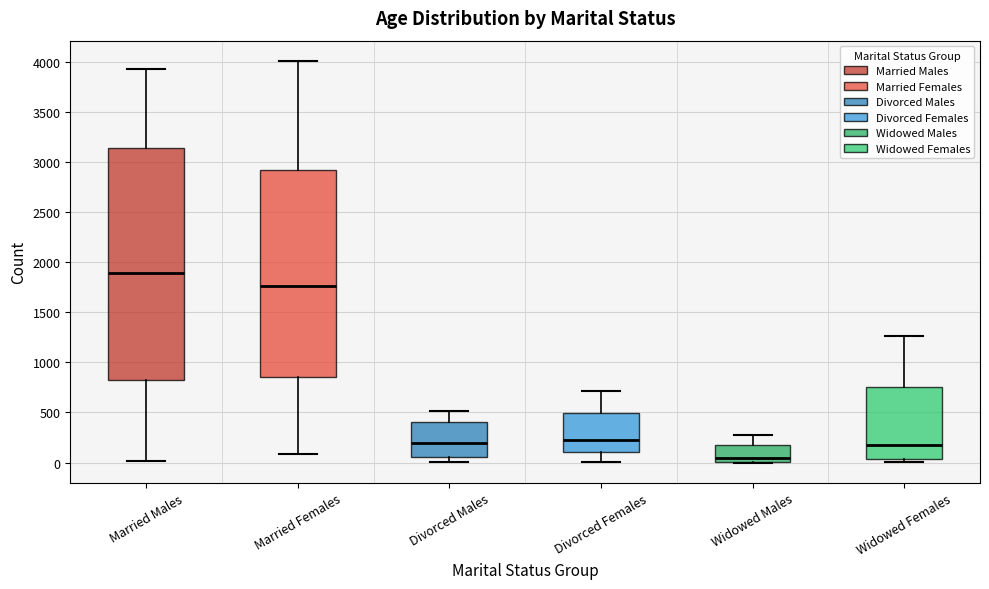

Comparing the boxes themselves (not the whiskers), which one is the tallest?

Married Males